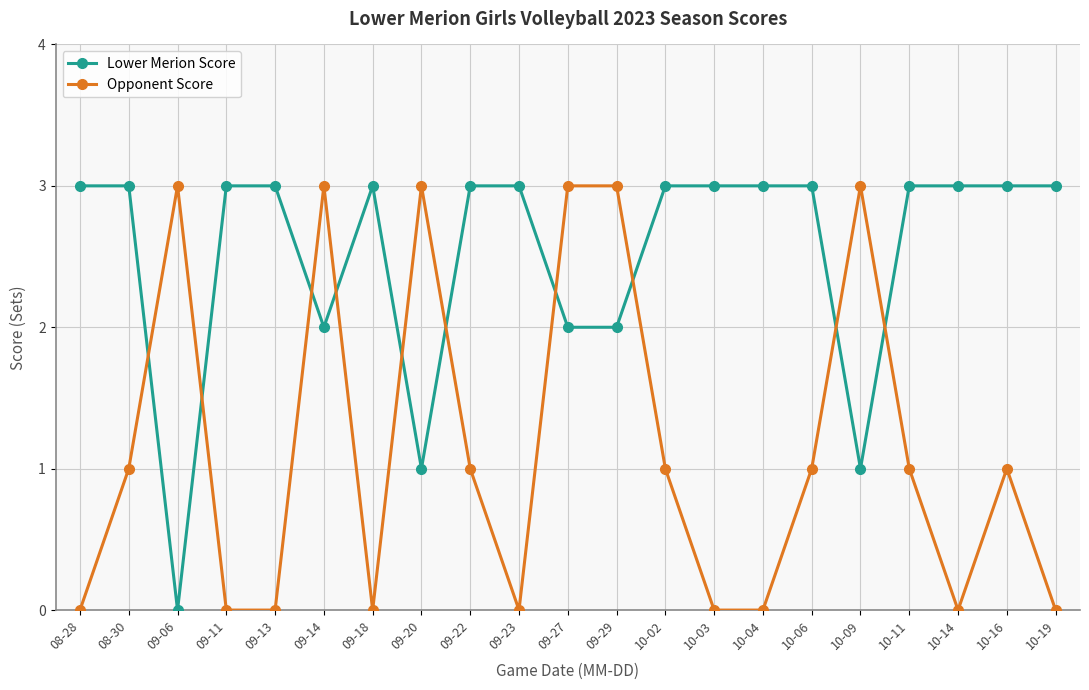

What is the approximate value of Opponent Score at 10-02?

1